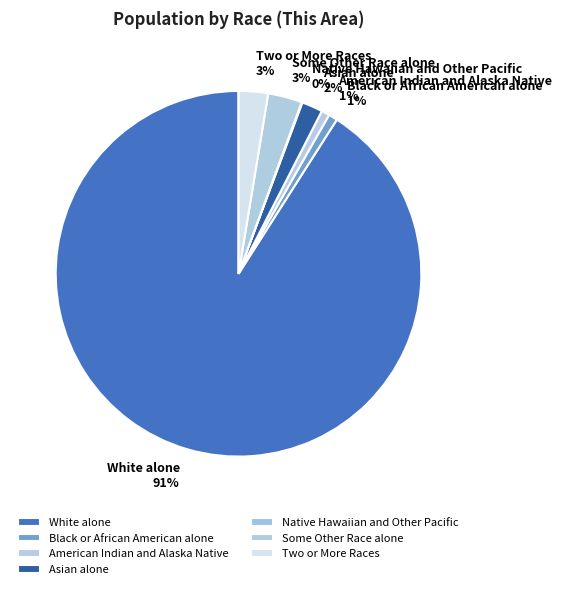

Is the sum of White alone and Some Other Race alone greater than half?

Yes